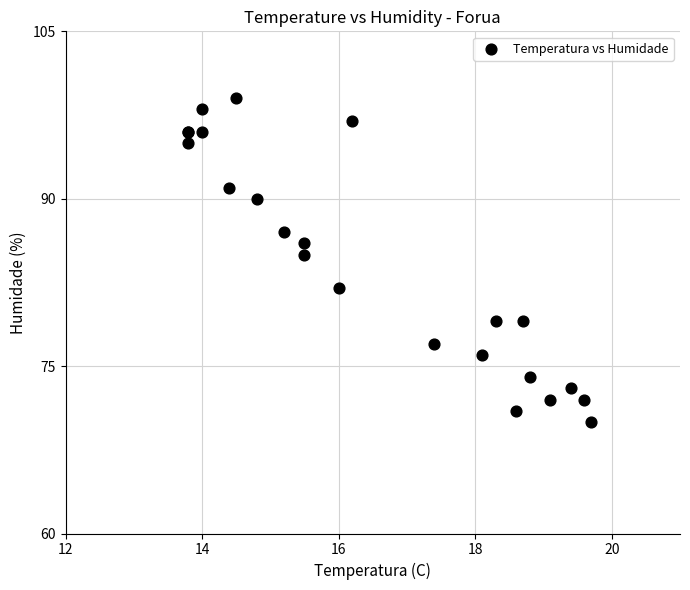

What Y value in the scatter plot is closest to 84?

85